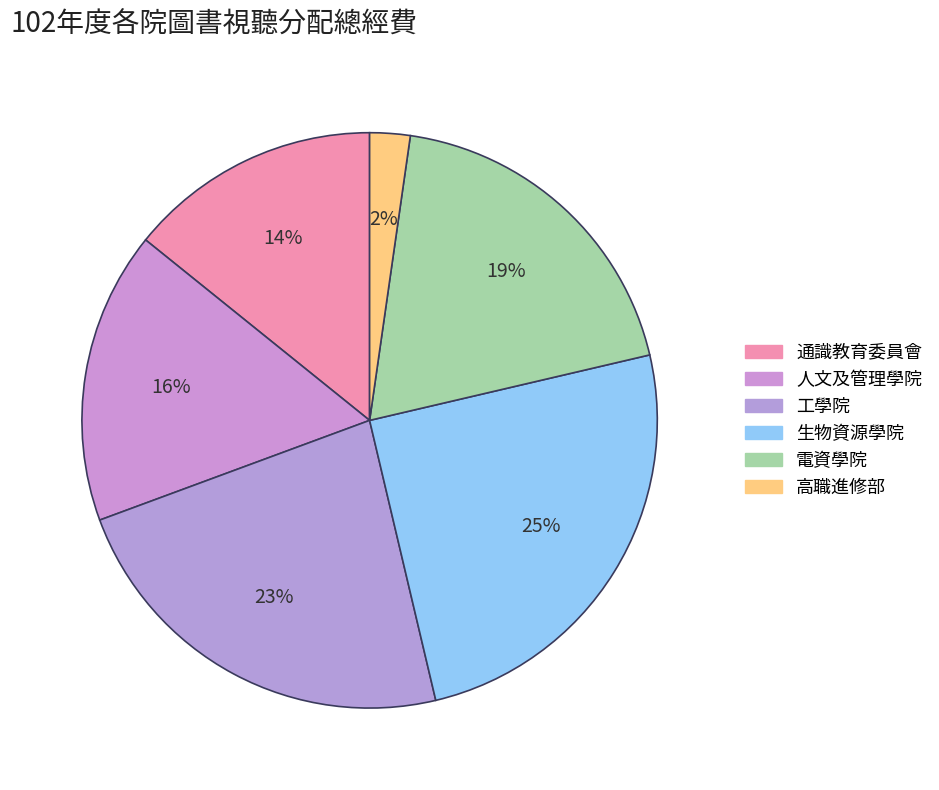

What is the smallest slice in the pie chart?

高職進修部